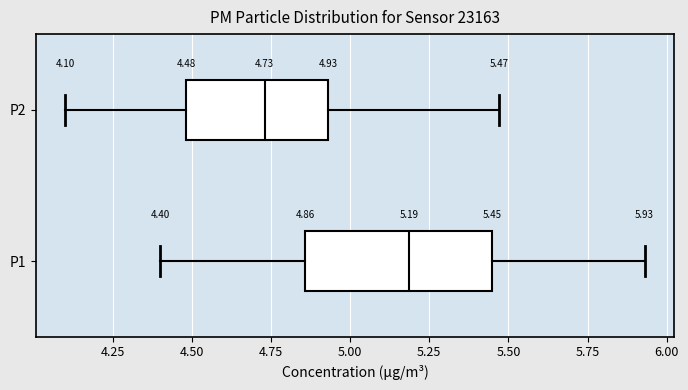

Which box's median line is the furthest to the right?

P1